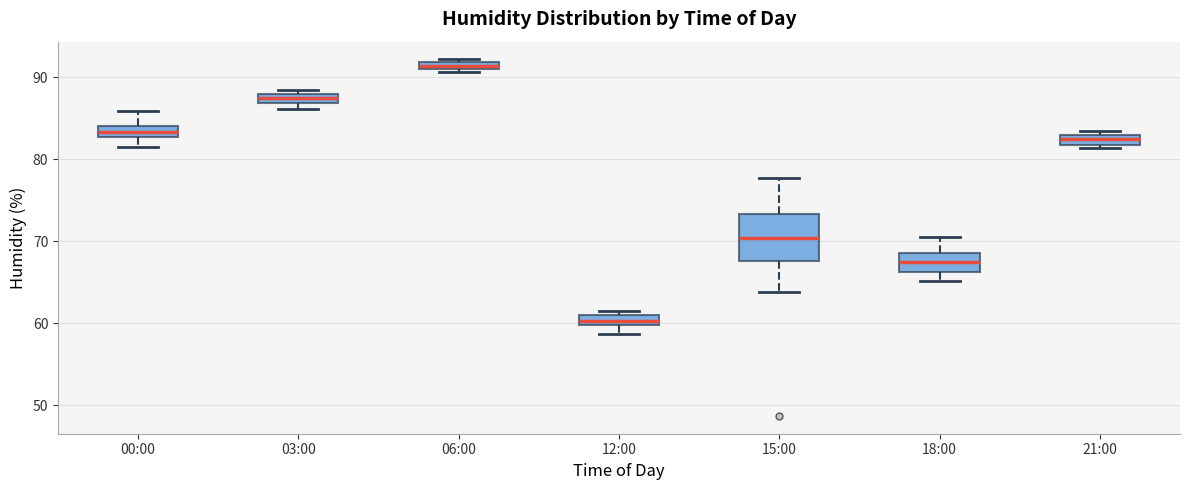

Which box is the tallest, from its lower edge to its upper edge?

15:00